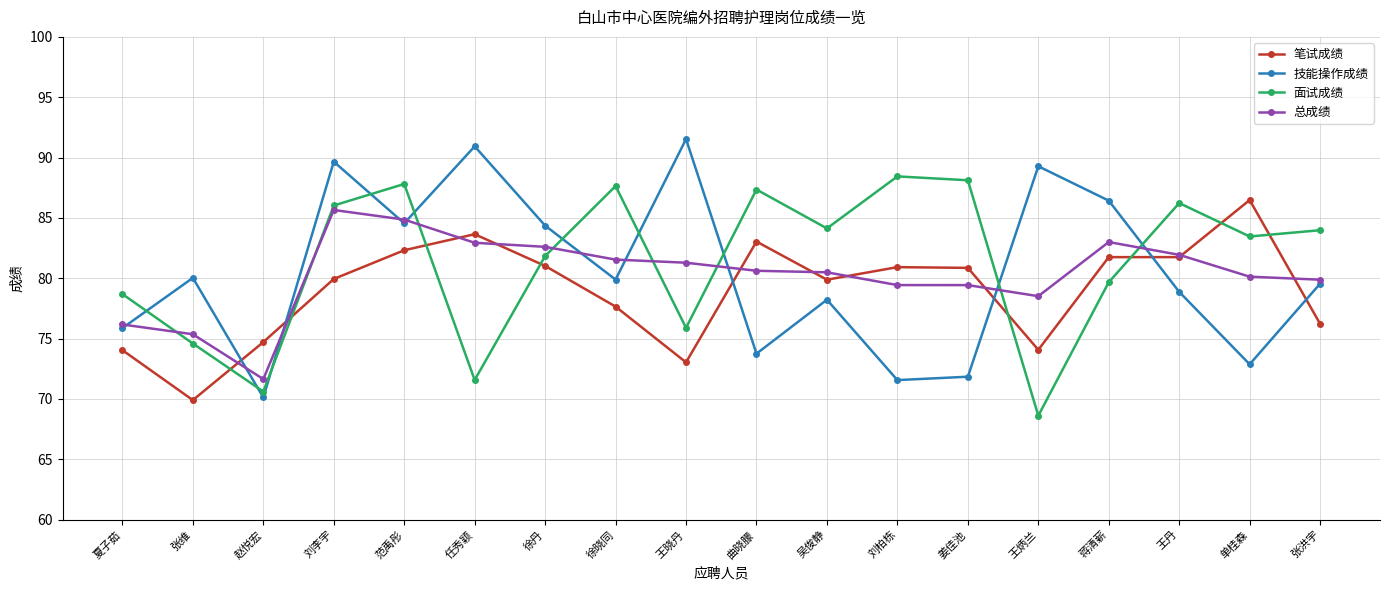

The value of 总成绩 at 姜佳池 is 79.4. True or false?

True